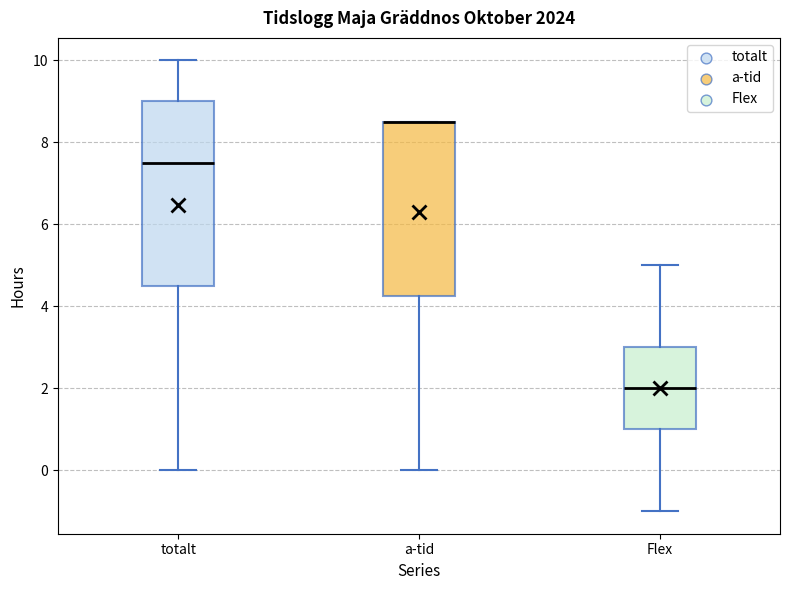

Reading left to right, transcribe this box plot: for each box, give where its median line is, the range the box spans, and where its two whiskers end, as read against the y-axis. The values are not printed on the chart, so give them approximately, as read against the axis.

totalt: median 7.6, box 4.6 to 9.0, whiskers 0.0 to 10.0
a-tid: median 8.6 (drawn on the box's upper edge), box 4.2 to 8.6, whiskers 0.0 to 8.6
Flex: median 2.0, box 1.0 to 3.0, whiskers -1.0 to 5.0